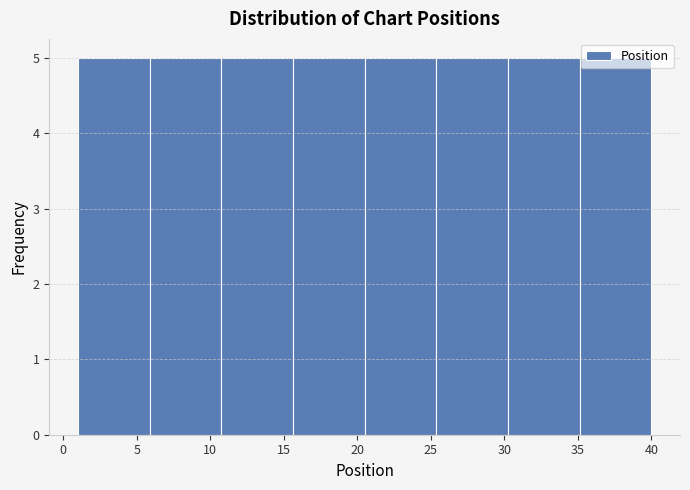

Reading left to right, transcribe this chart: for each bar, give the range it covers on the x-axis and its height. Neither the bar edges nor the heights are printed on the chart, so give them approximately, as read against the axes.

1.0 to 6.0: 5
6.0 to 11.0: 5
11.0 to 15.5: 5
15.5 to 20.5: 5
20.5 to 25.5: 5
25.5 to 30.5: 5
30.5 to 35.0: 5
35.0 to 40.0: 5